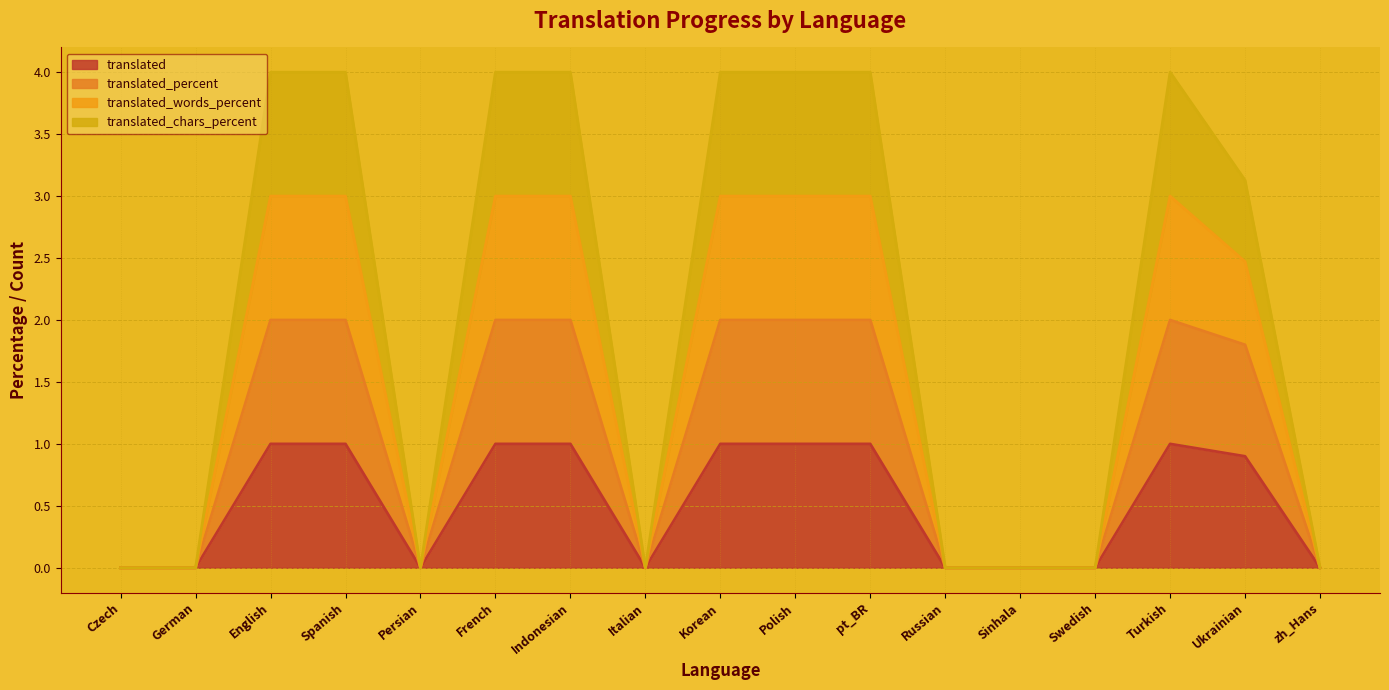

Which label corresponds to the largest value in the chart?

English